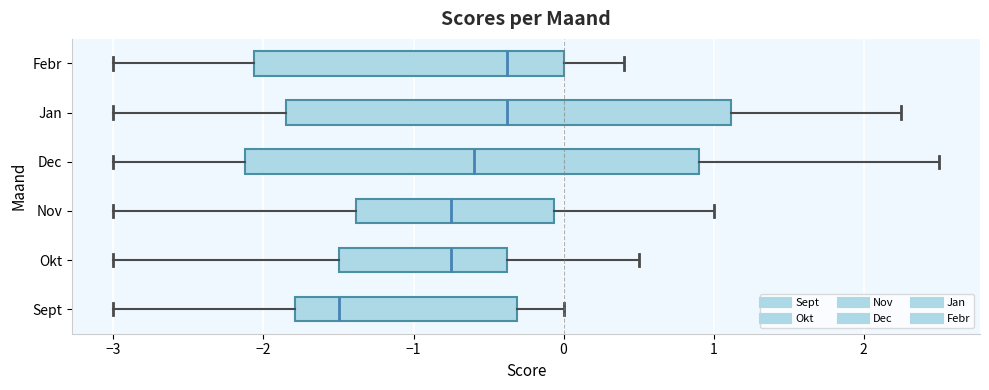

Where is the left edge of the box for Okt on the x-axis? The values are not printed on the chart, so give them approximately, as read against the axis.

-1.5